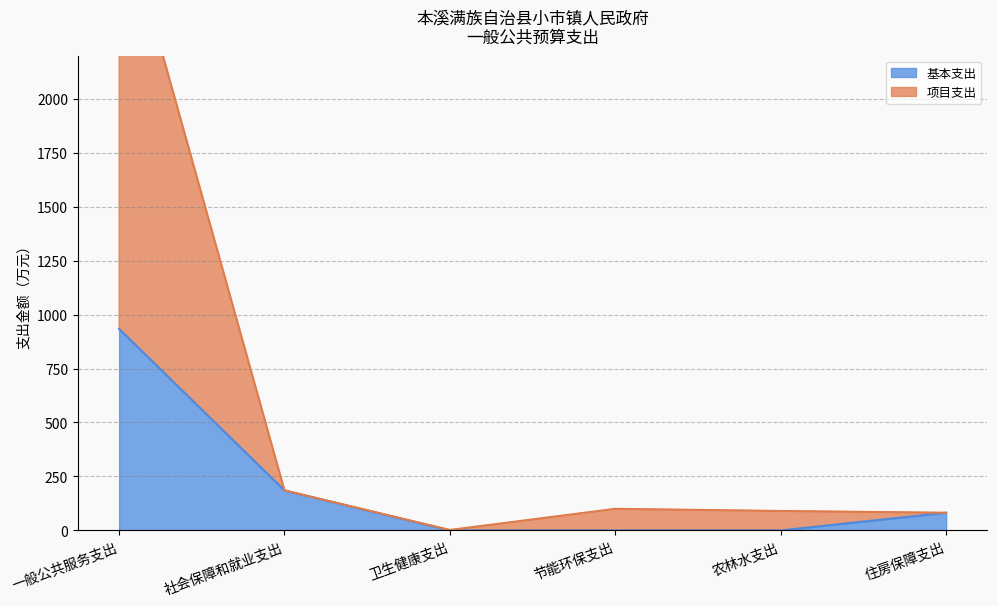

What is the difference between the maximum and minimum values in the 基本支出 series?

933.6